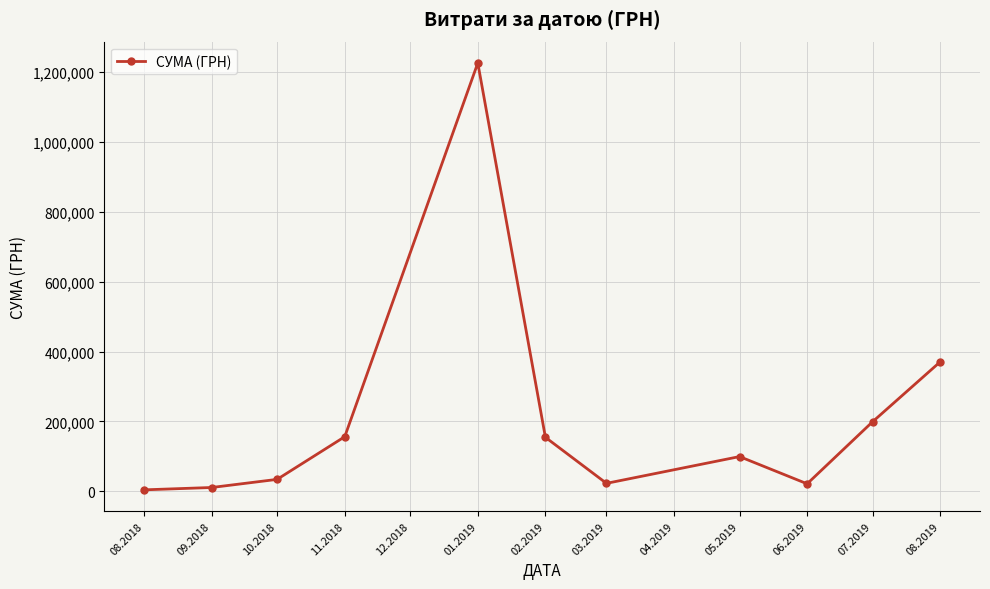

Which has a higher value, 02.2019 or 03.2019?

02.2019